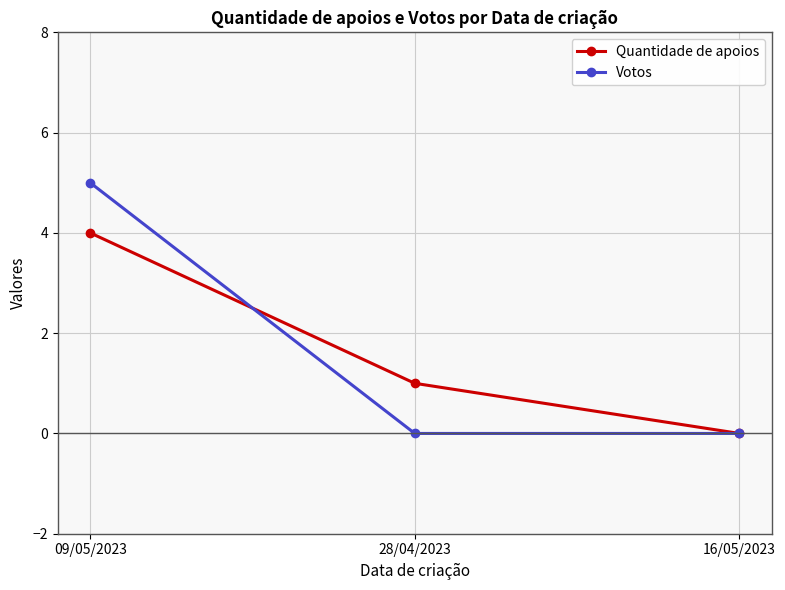

What is the average value of the Votos series?

2